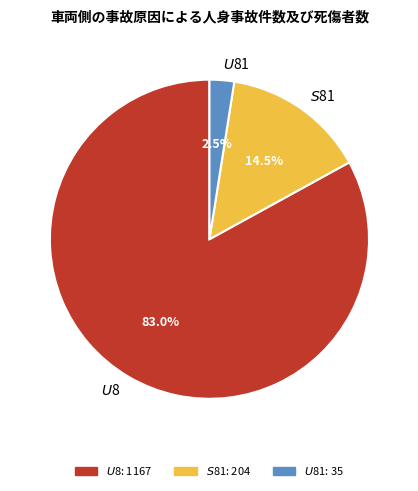

What is the majority slice?

$U$8